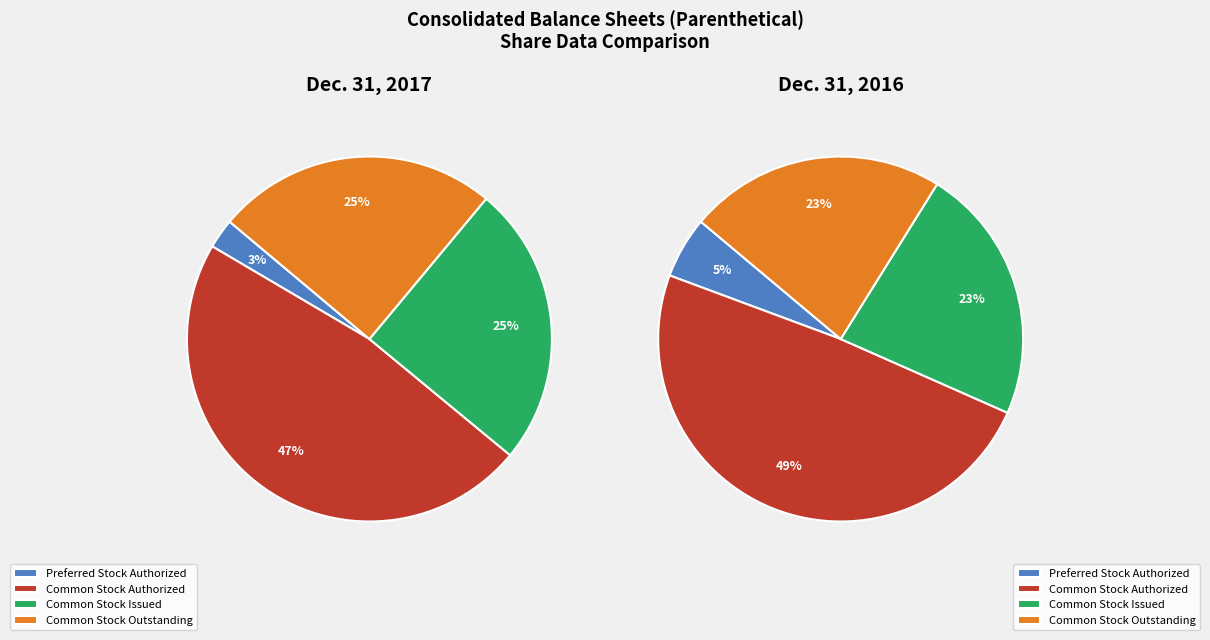

What is the ratio of the value at Common Stock Issued to the value at Common Stock Outstanding?

1.0